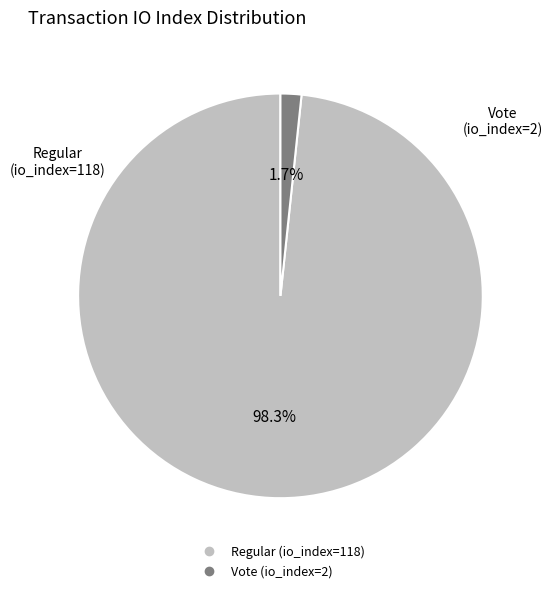

Which slice is the smallest?

Vote (io_index=2)